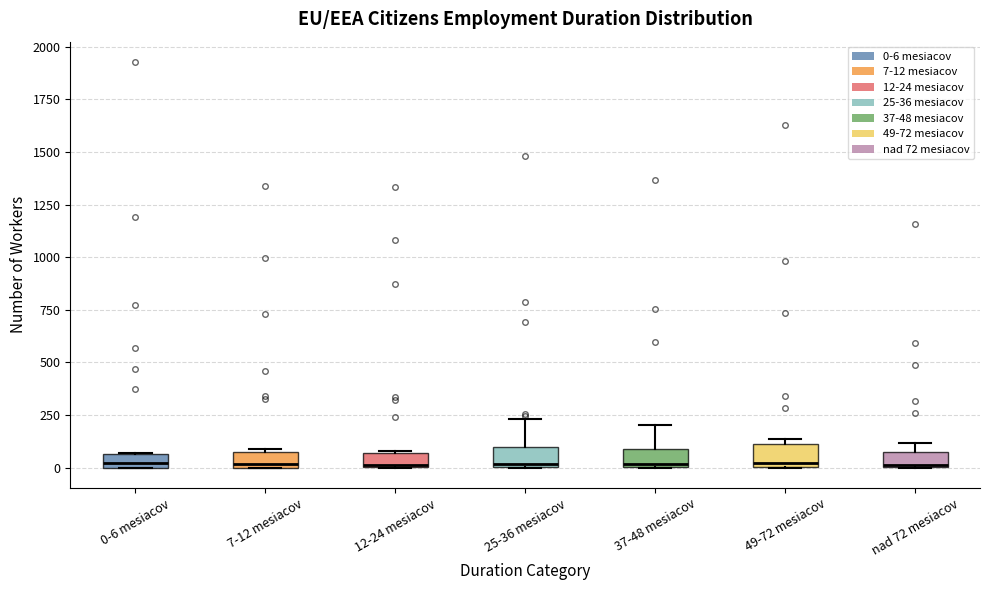

Where is the upper edge of the box for 49-72 mesiacov on the y-axis? The values are not printed on the chart, so give them approximately, as read against the axis.

100